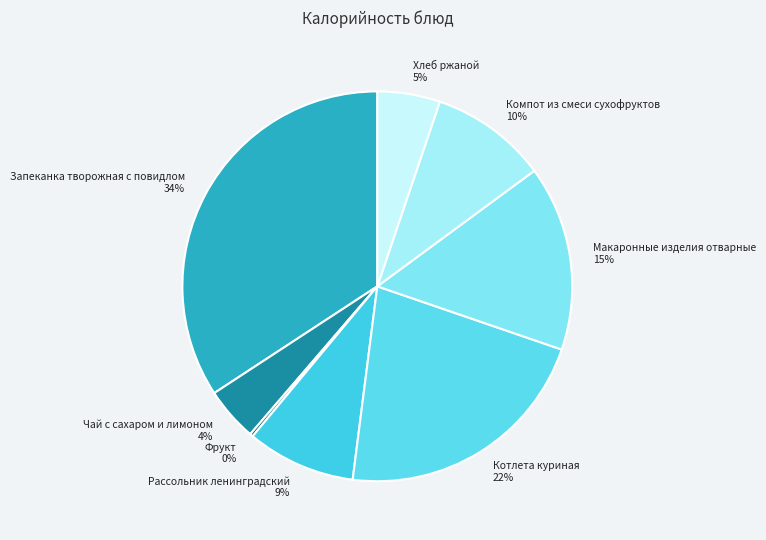

Which has a higher value, Компот из смеси сухофруктов or Чай с сахаром и лимоном?

Компот из смеси сухофруктов